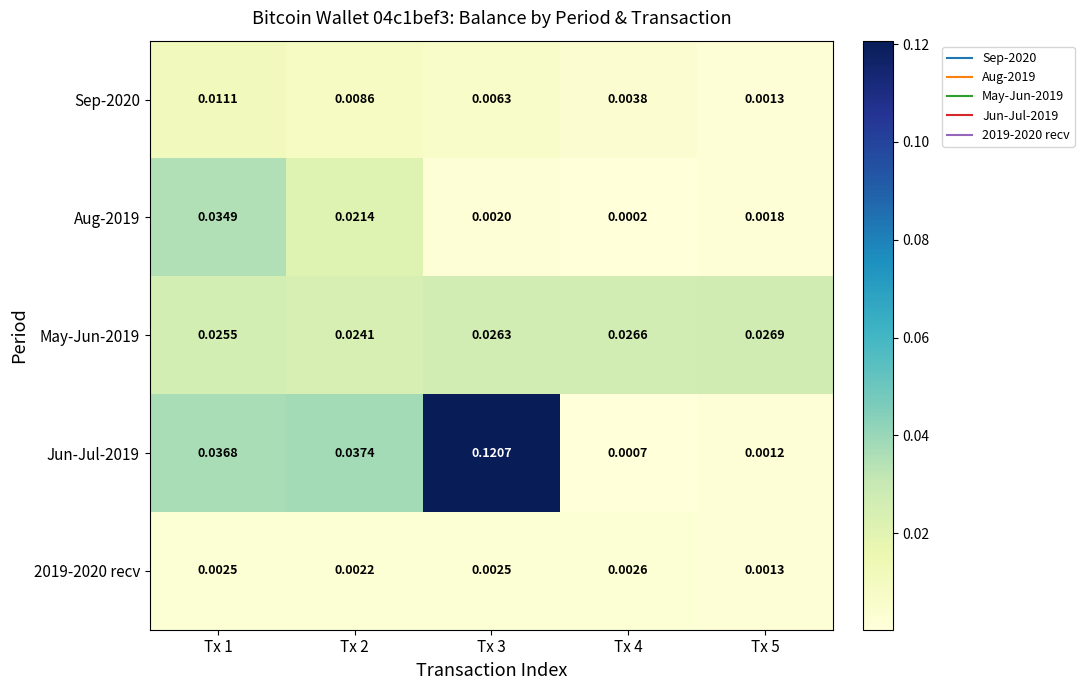

Which series has the largest range (max minus min)?

Jun-Jul-2019